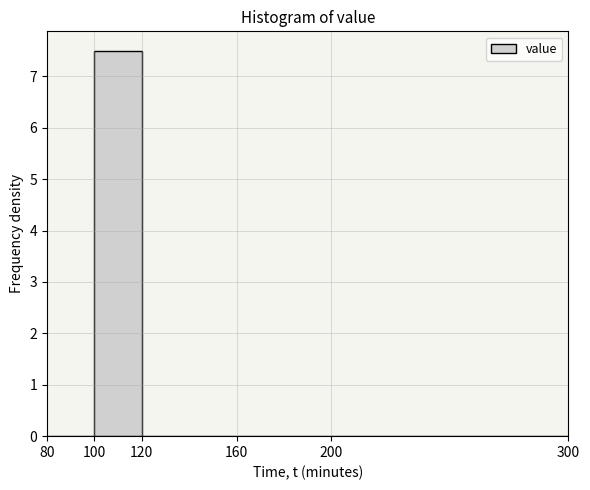

Over which range of the x-axis is the bar tallest?

100 to 120